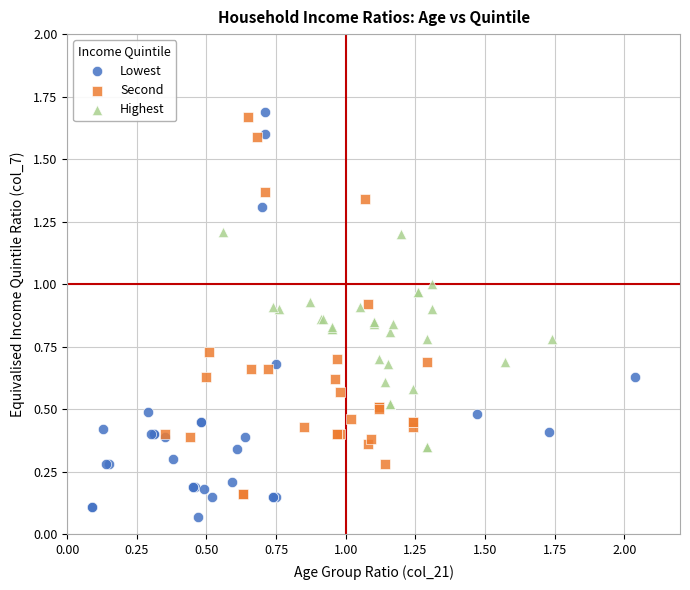

Which series has the largest Y range (max minus min)?

Lowest